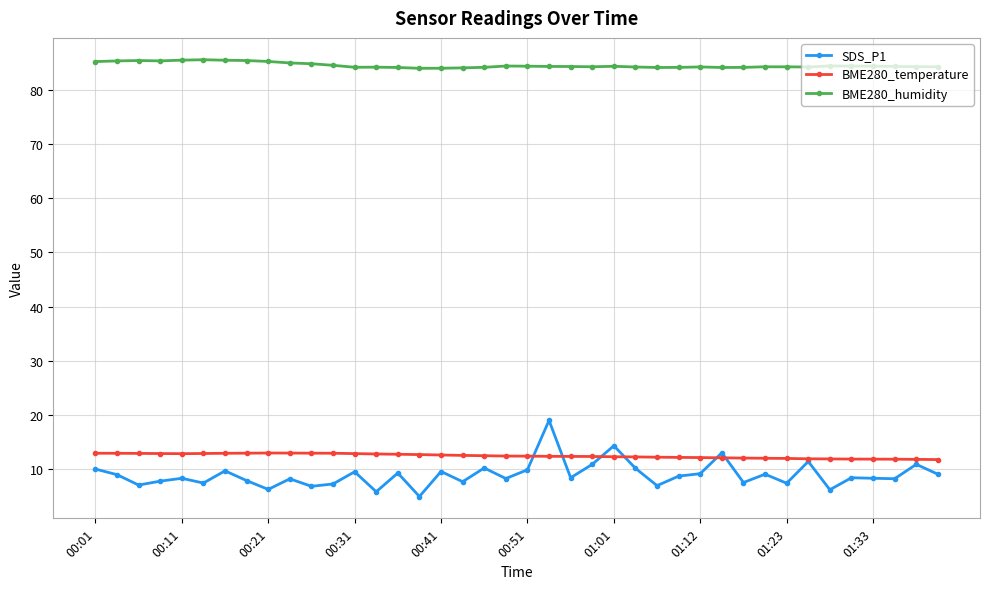

True or false: SDS_P1 has more than 2 interior local peaks.

True